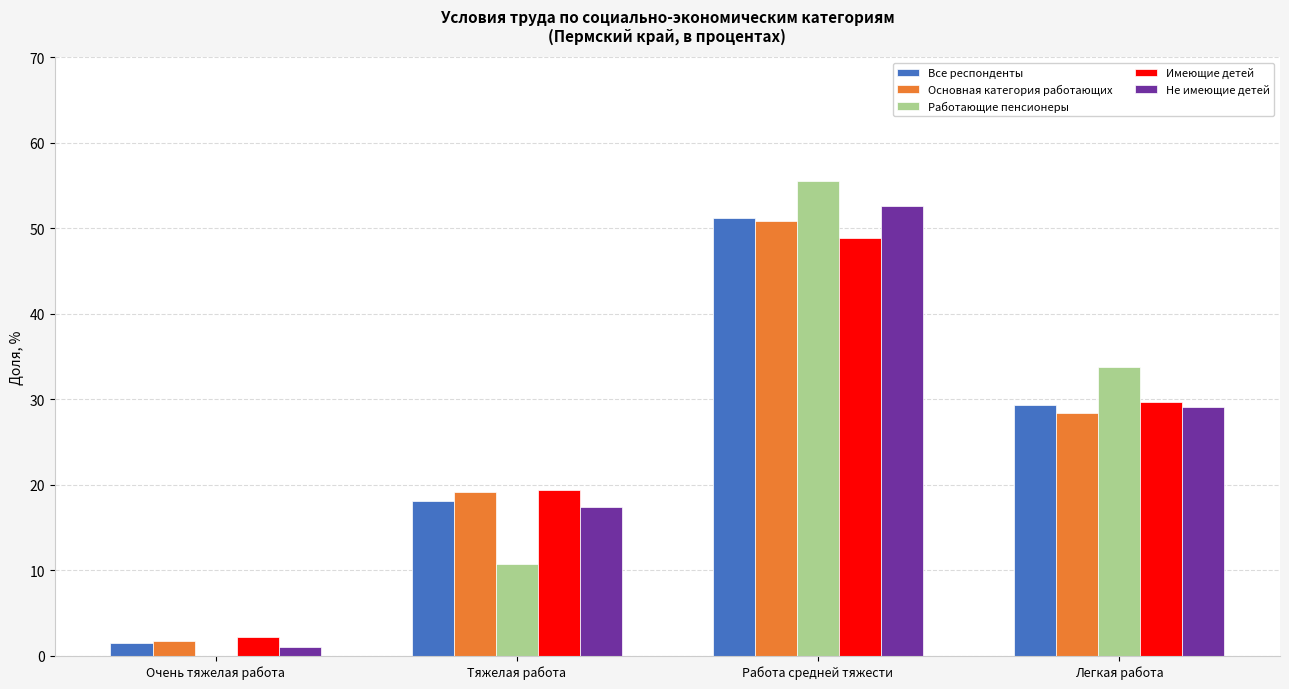

Reading right to left, list all the values displayed in this chart.

Все респонденты: Легкая работа=29.3	Работа средней тяжести=51.2	Тяжелая работа=18.1	Очень тяжелая работа=1.5
Основная категория работающих: Легкая работа=28.3	Работа средней тяжести=50.8	Тяжелая работа=19.2	Очень тяжелая работа=1.7
Работающие пенсионеры: Легкая работа=33.7	Работа средней тяжести=55.5	Тяжелая работа=10.7	Очень тяжелая работа=0.0
Имеющие детей: Легкая работа=29.7	Работа средней тяжести=48.8	Тяжелая работа=19.3	Очень тяжелая работа=2.2
Не имеющие детей: Легкая работа=29.0	Работа средней тяжести=52.6	Тяжелая работа=17.3	Очень тяжелая работа=1.0